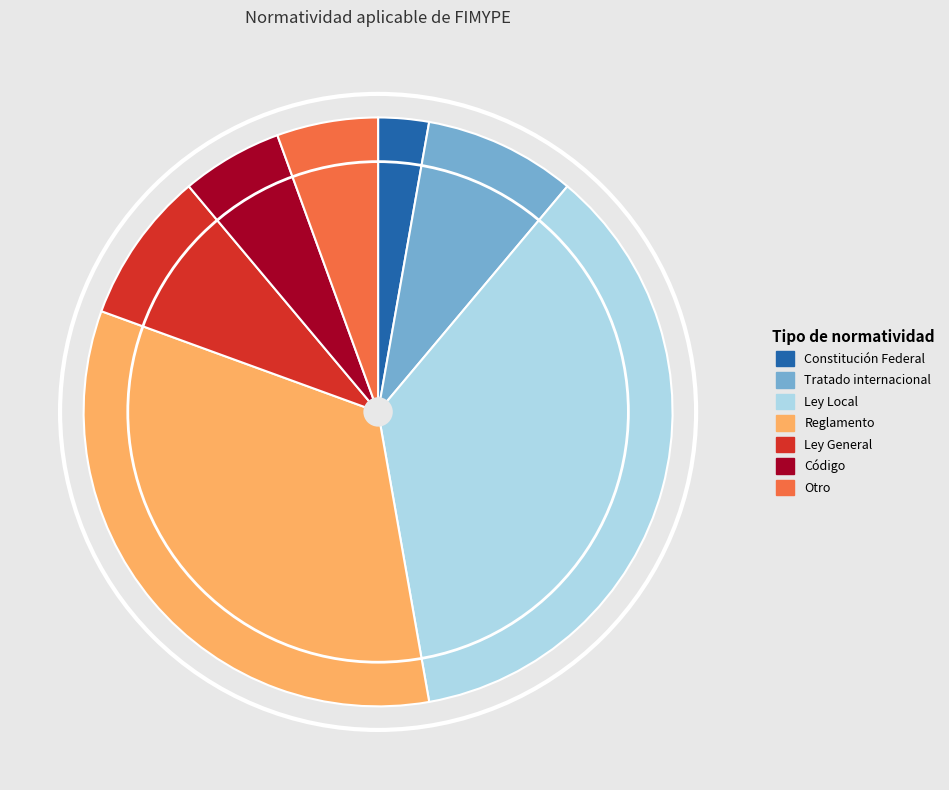

Which category has the biggest portion of the pie?

Ley Local